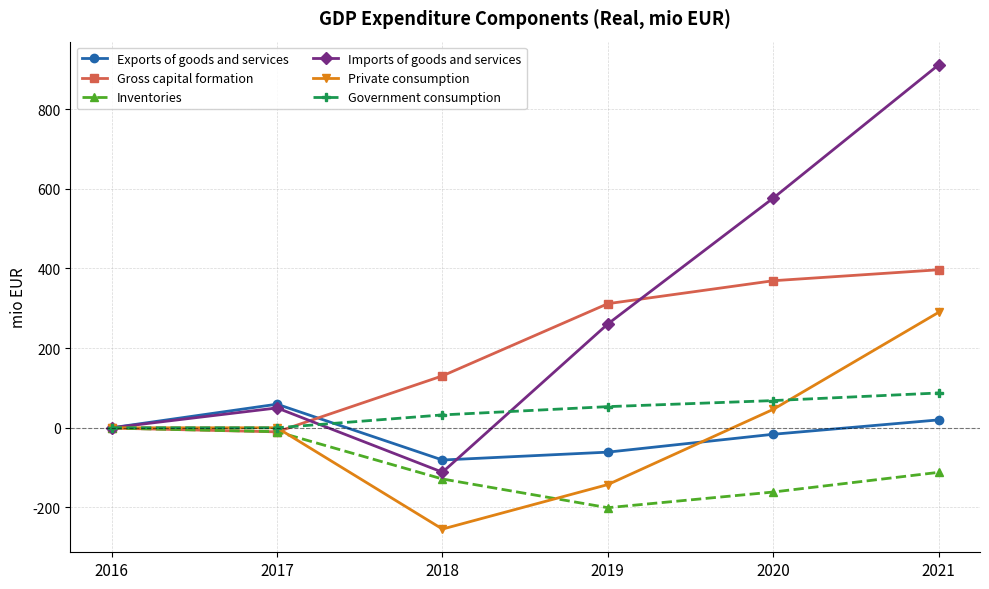

Which label corresponds to the smallest value in the chart?

2018